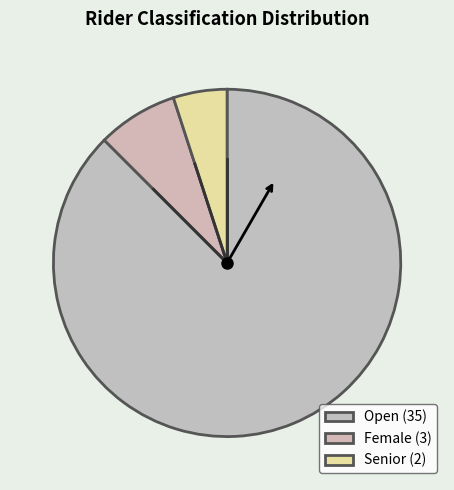

Is it true that Open is 94% of the pie?

False